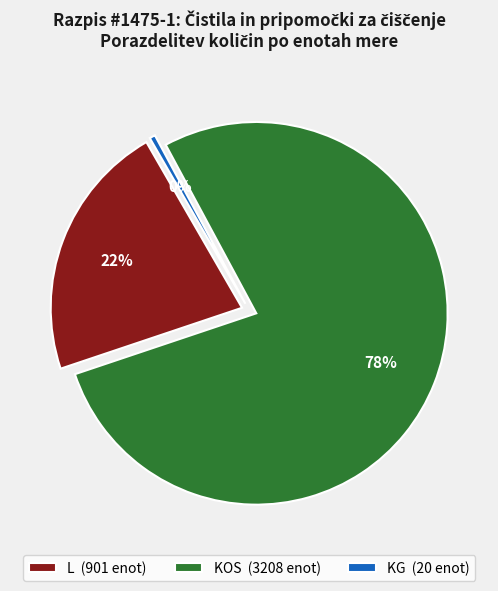

Is it true that KOS is 1% of the pie?

False